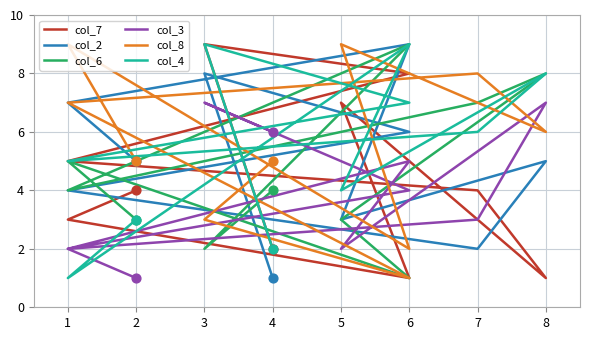

Which series has the largest total across all categories?

col_8